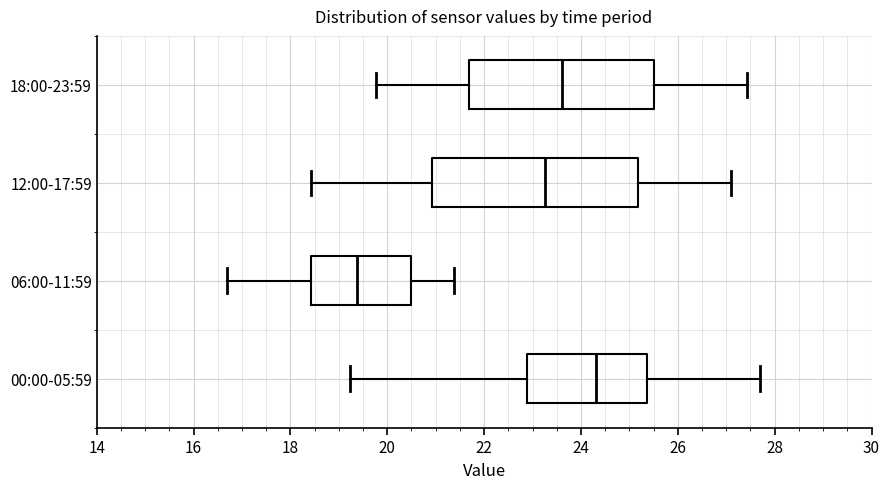

Where is the right edge of the box for 06:00-11:59 on the x-axis? The values are not printed on the chart, so give them approximately, as read against the axis.

20.4